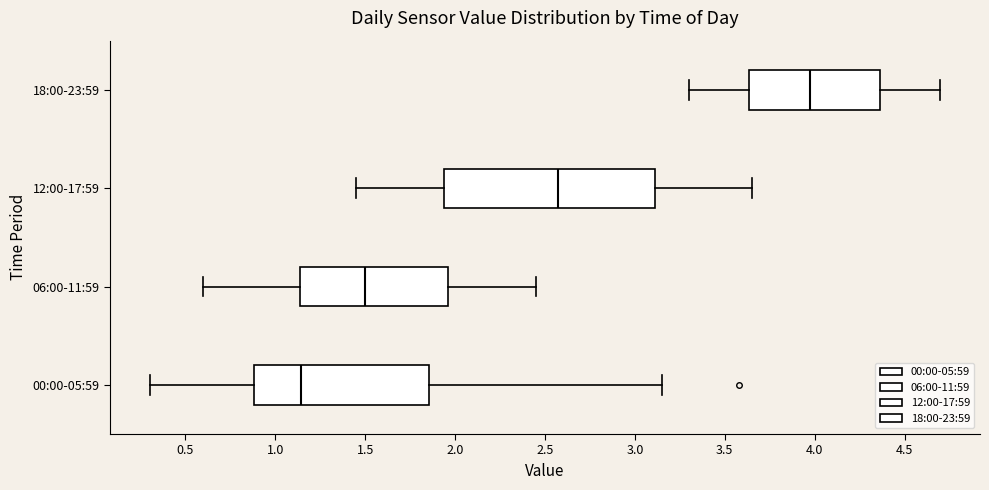

Reading bottom to top, transcribe this box plot: for each box, give where its median line is, the range the box spans, and where its two whiskers end, as read against the x-axis. The values are not printed on the chart, so give them approximately, as read against the axis.

00:00-05:59: median 1.15, box 0.90 to 1.85, whiskers 0.30 to 3.15
06:00-11:59: median 1.50, box 1.15 to 1.95, whiskers 0.60 to 2.45
12:00-17:59: median 2.60, box 1.95 to 3.10, whiskers 1.45 to 3.65
18:00-23:59: median 4.00, box 3.65 to 4.35, whiskers 3.30 to 4.70